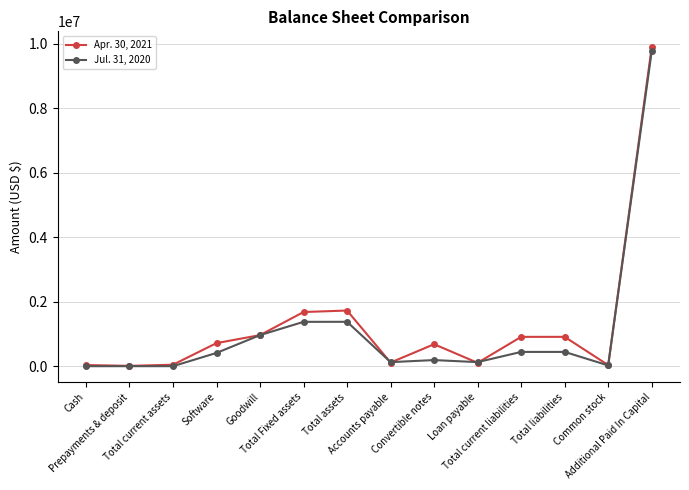

What are all the series names shown in the legend?

Apr. 30, 2021, Jul. 31, 2020